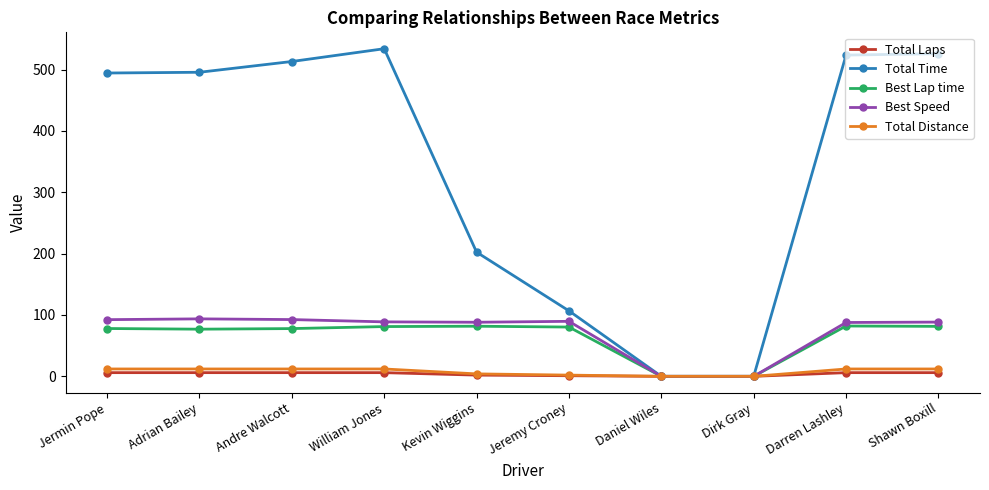

What is the value of the Best Lap time point at the 10th from the left?

81.4